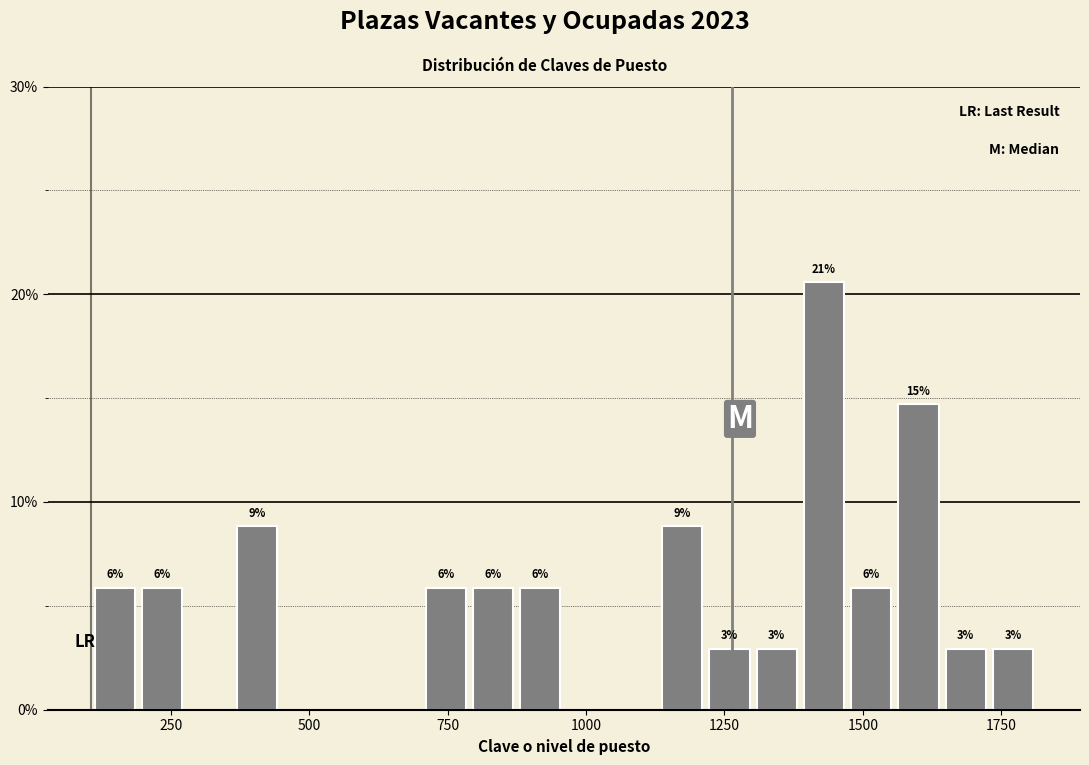

Read against the x-axis, roughly where is the centre of the tallest bar?

1450